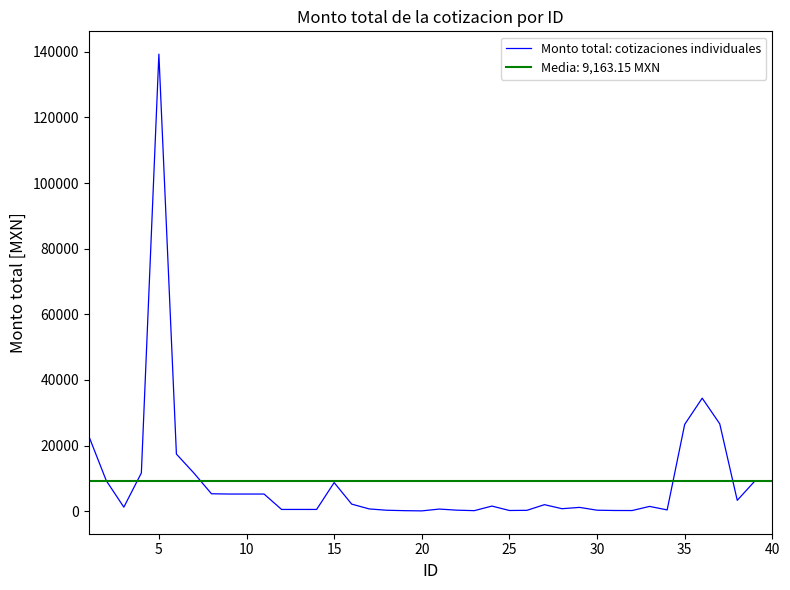

What is the difference between the second highest and minimum values?

34352.0